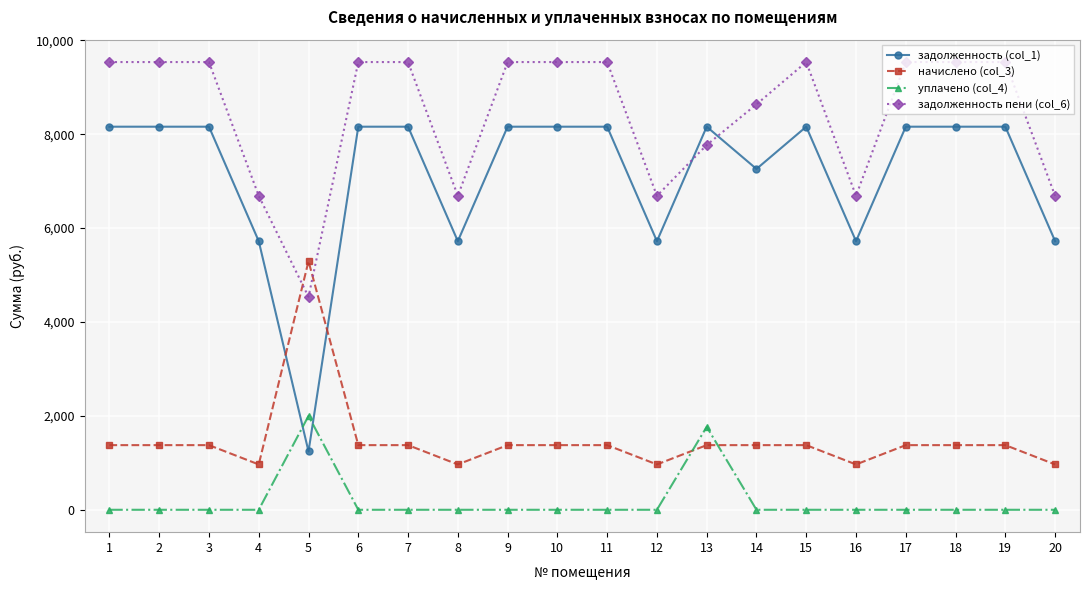

At 1, list the series in order from largest to smallest.

задолженность пени (col_6), задолженность (col_1), начислено (col_3), уплачено (col_4)